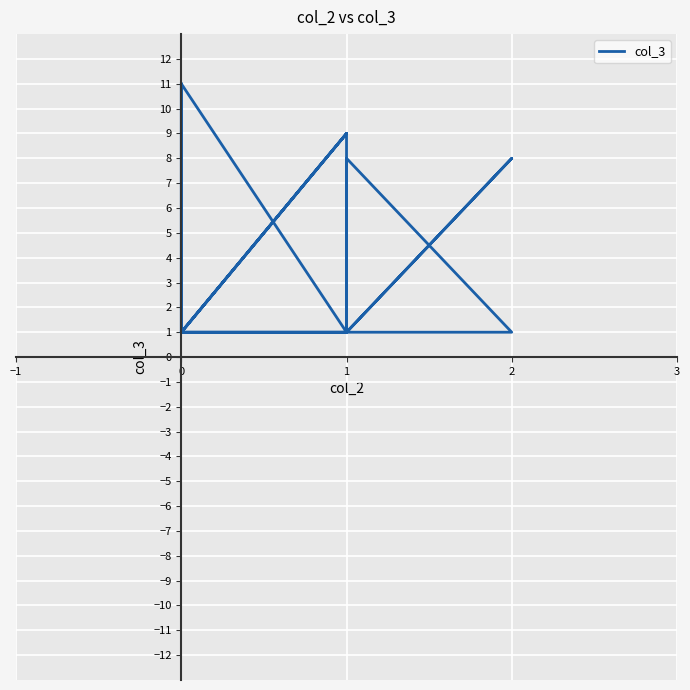

Reading left to right, what are all the values shown in this chart?

1	1	9	1	1	1	1	1	8	1	1	1	1	1	1	11	1	1	9	1	1	1	8	1	1	1	1	1	1	11